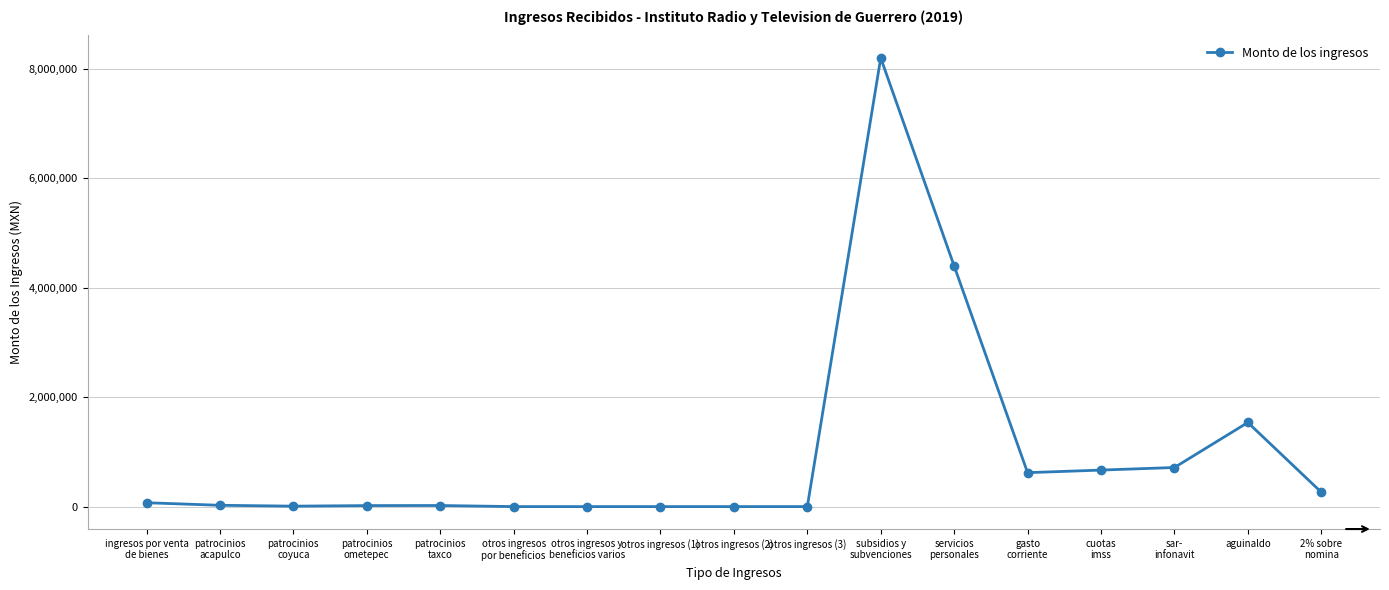

What is the difference between the maximum and second lowest values?

8194153.3